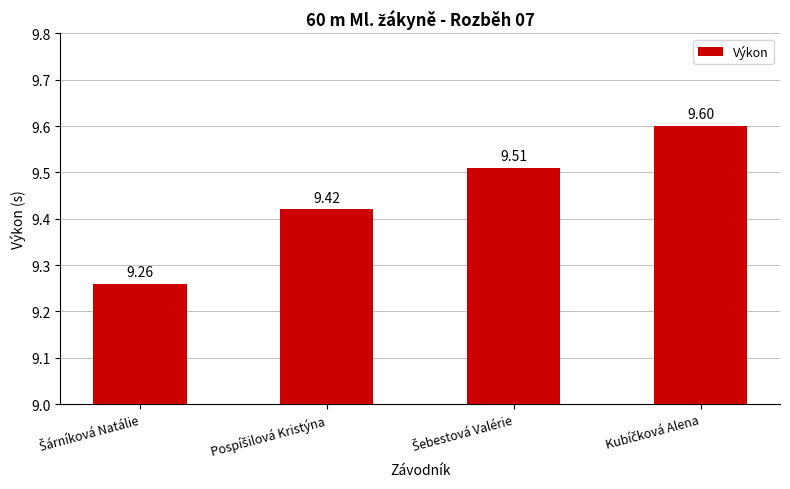

What is the average value?

9.4